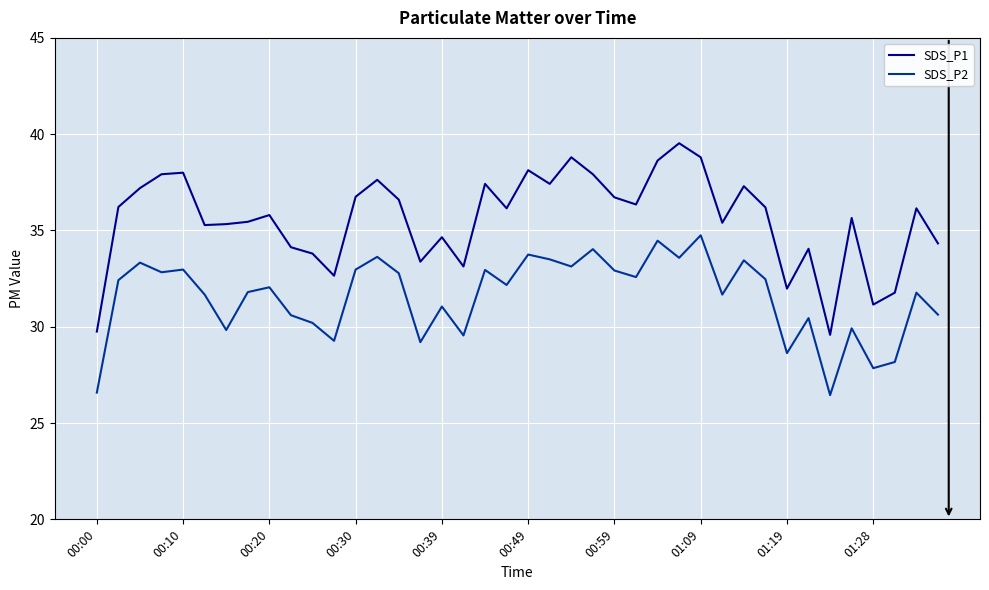

List the series in order of their peak value, highest first.

SDS_P1, SDS_P2